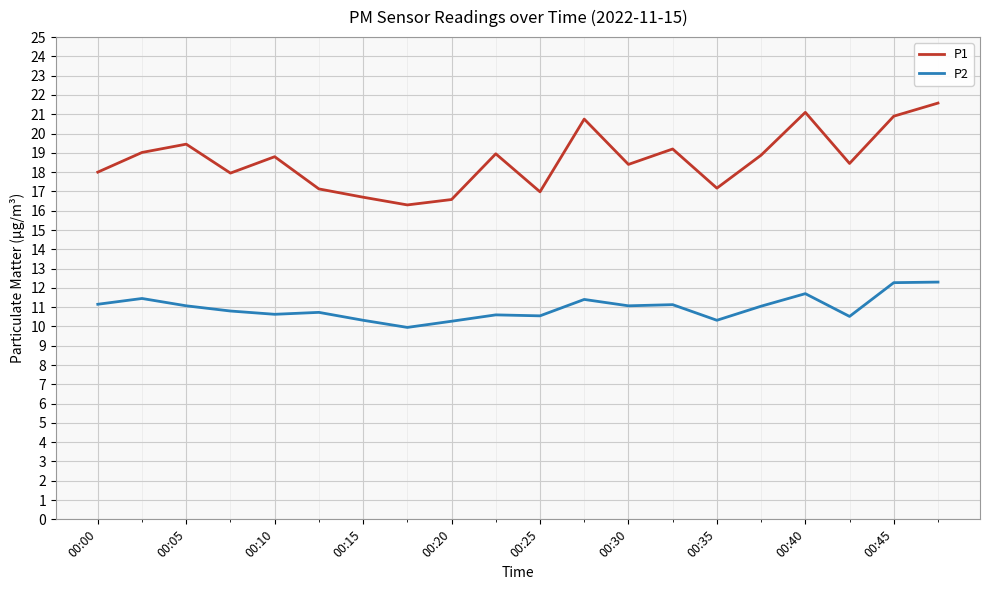

True or false: P2 has more than 0 points higher than both neighbors.

True